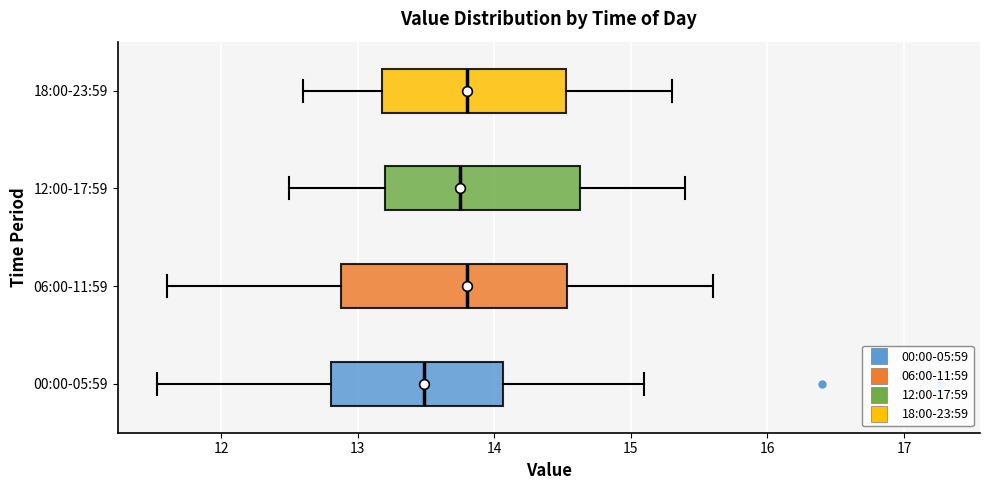

Reading bottom to top, transcribe this box plot: for each box, give where its median line is, the range the box spans, and where its two whiskers end, as read against the x-axis. The values are not printed on the chart, so give them approximately, as read against the axis.

00:00-05:59: median 13.5, box 12.8 to 14.1, whiskers 11.5 to 15.1
06:00-11:59: median 13.8, box 12.9 to 14.5, whiskers 11.6 to 15.6
12:00-17:59: median 13.8, box 13.2 to 14.6, whiskers 12.5 to 15.4
18:00-23:59: median 13.8, box 13.2 to 14.5, whiskers 12.6 to 15.3